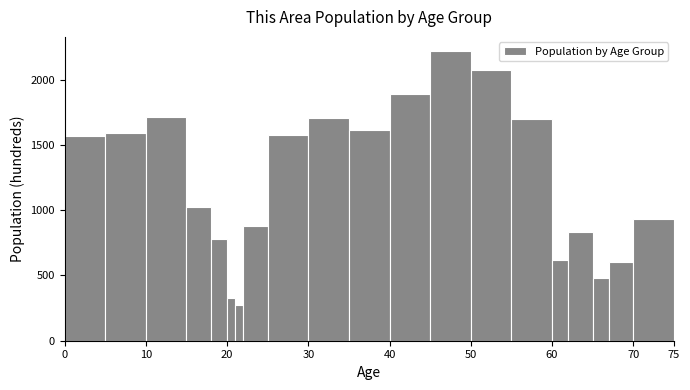

Around what value on the x-axis is the tallest bar? Give the approximate position of its centre, as read against the axis.

47.5